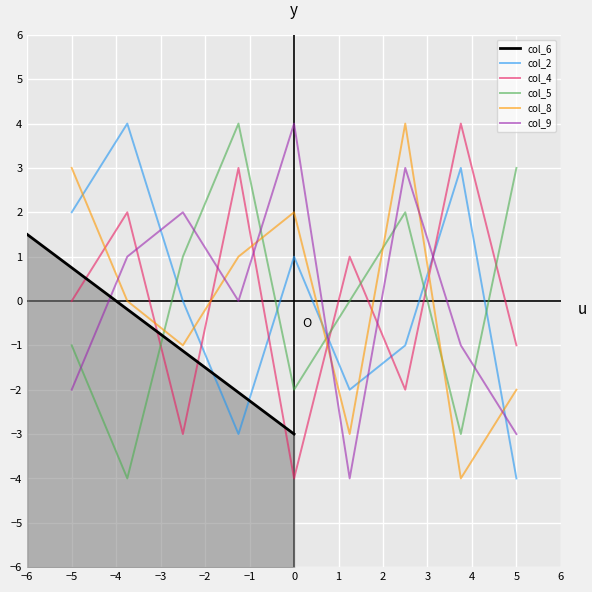

True or false: col_5 and col_8 cross at least once.

True